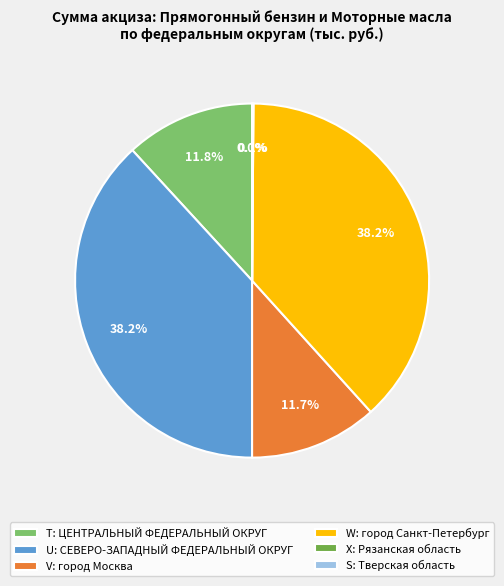

Is U: СЕВЕРО-ЗАПАДНЫЙ ФЕДЕРАЛЬНЫЙ ОКРУГ the majority of the pie?

No